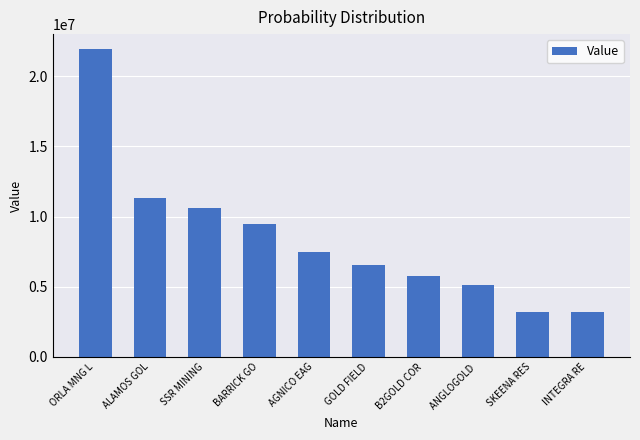

What is the sum of the values at ANGLOGOLD  and SKEENA RES?

8355000